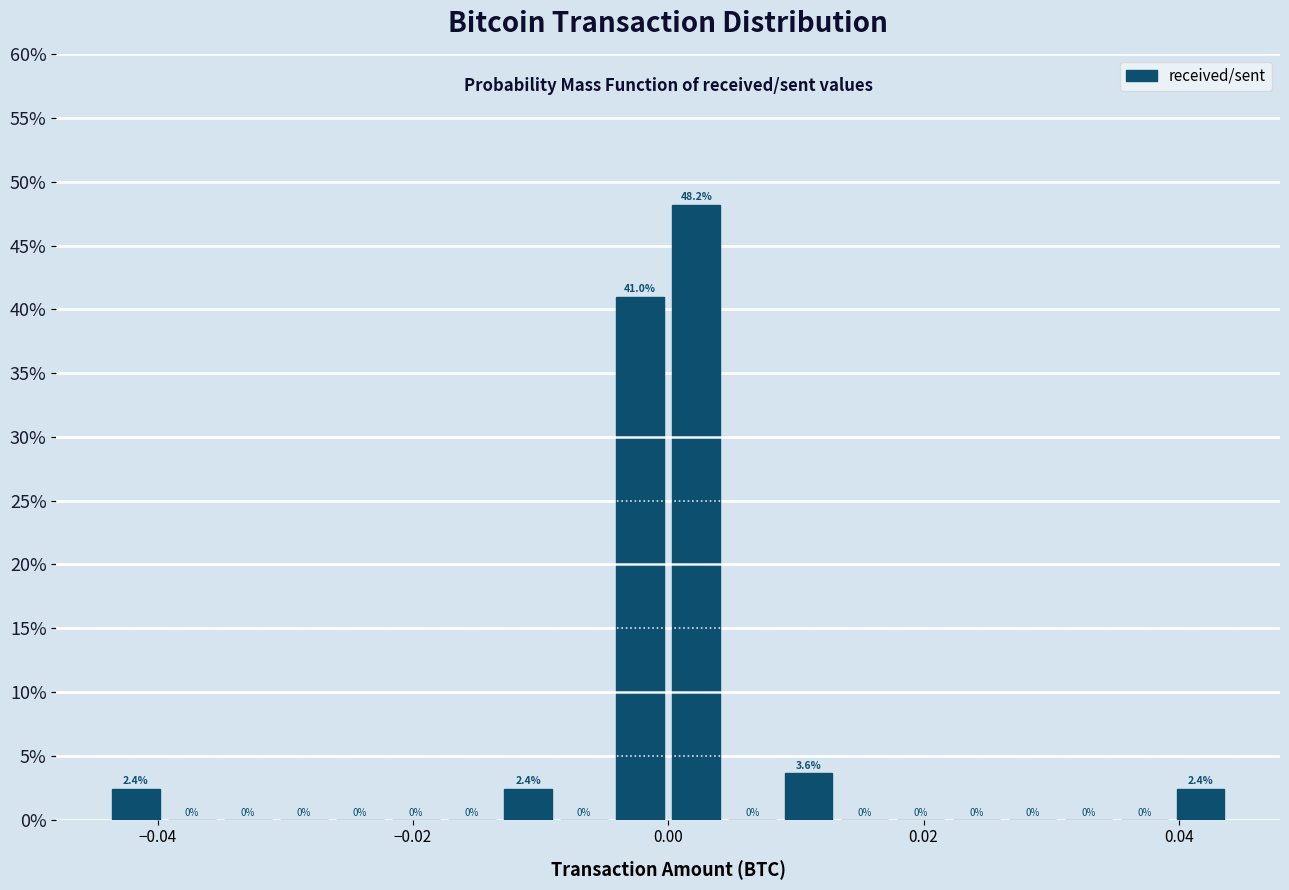

Read against the x-axis, roughly where is the centre of the tallest bar?

0.002